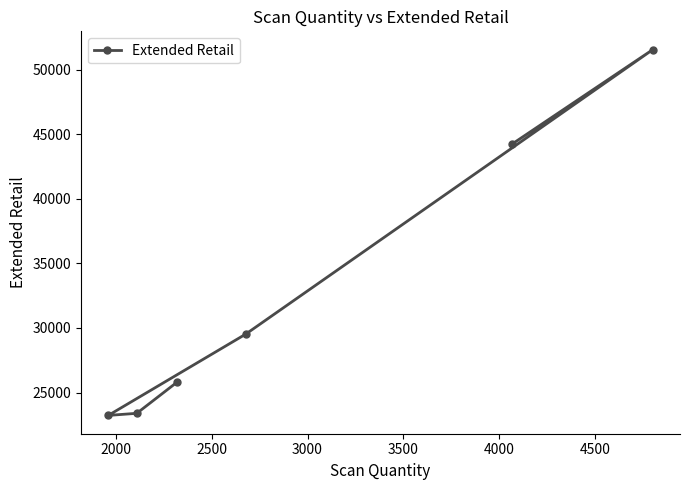

What is the difference between the second highest and second lowest values?

20858.6